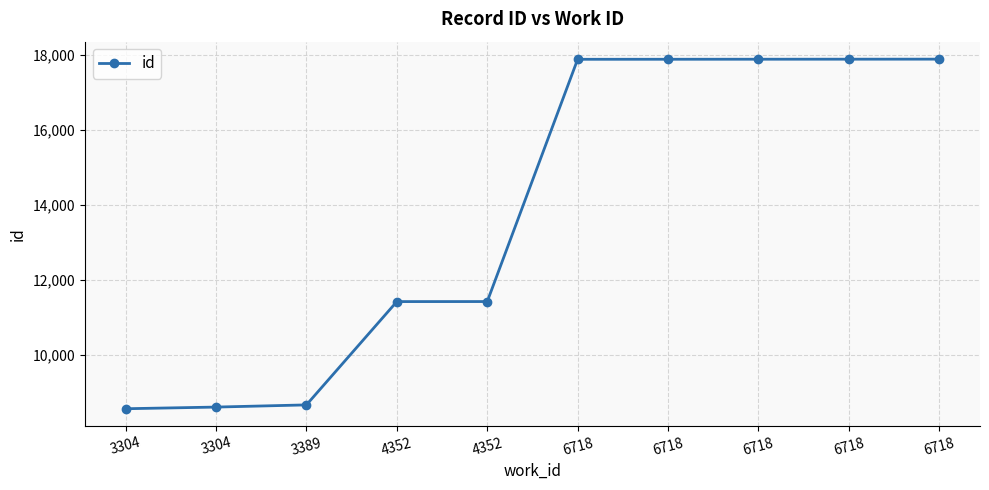

At which label is the value closest to 13223?

4352